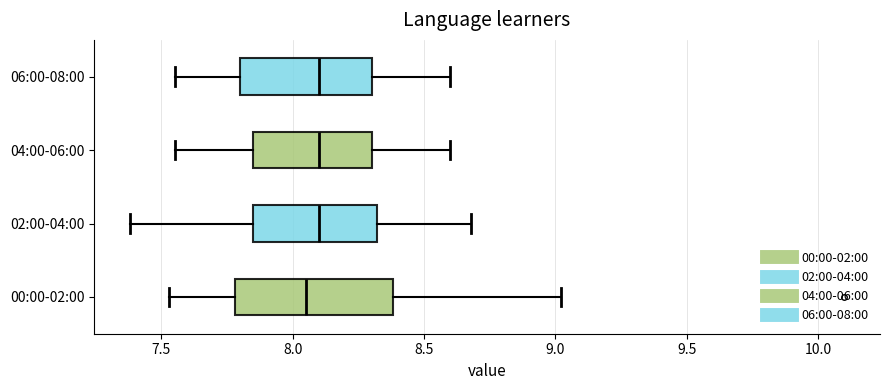

Where does the median line of the box for 02:00-04:00 sit on the x-axis? The values are not printed on the chart, so give them approximately, as read against the axis.

8.10